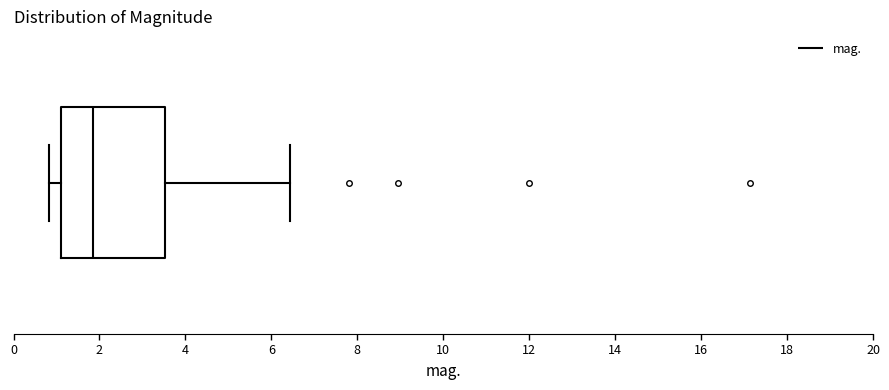

Transcribe this box plot: give where the median line is, the range the box spans, and where the two whiskers end, as read against the x-axis. The values are not printed on the chart, so give them approximately, as read against the axis.

median 1.8, box 1.2 to 3.6, whiskers 0.8 to 6.4